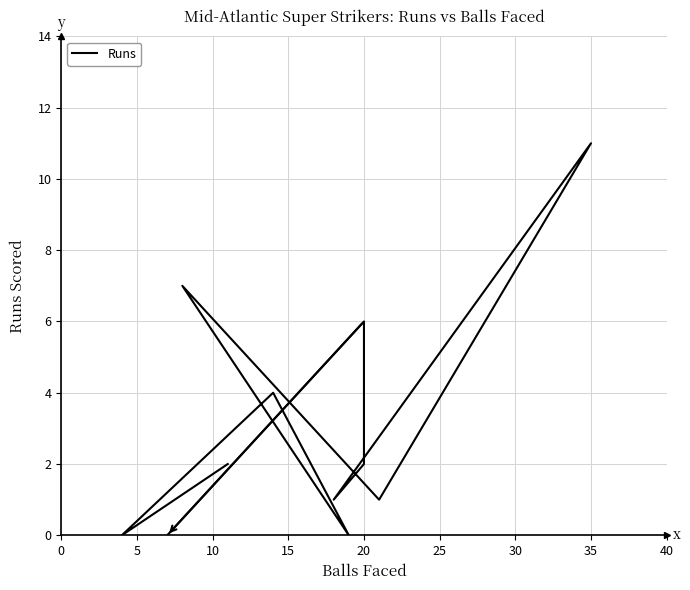

True or false: there are more than 2 points higher than both neighbors.

True